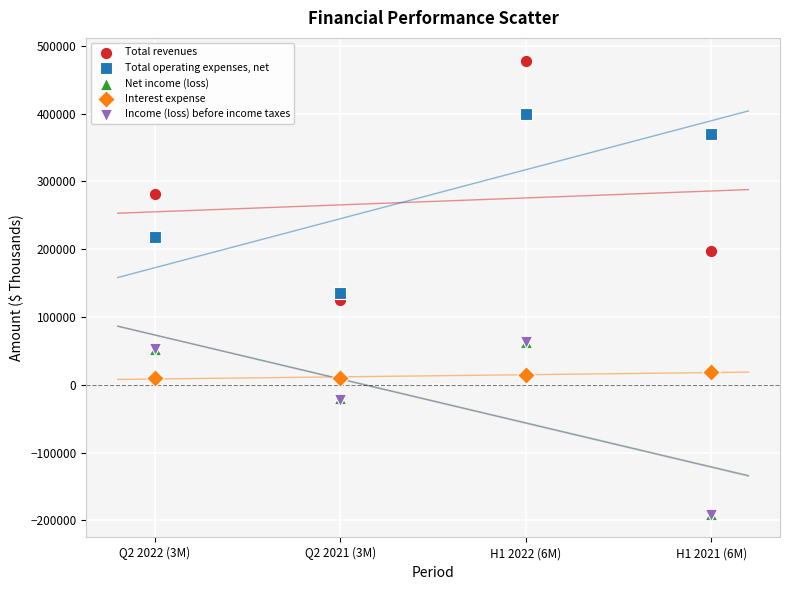

What are all the series names shown in the legend?

Total revenues, Total operating expenses, net, Net income (loss), Interest expense, Income (loss) before income taxes